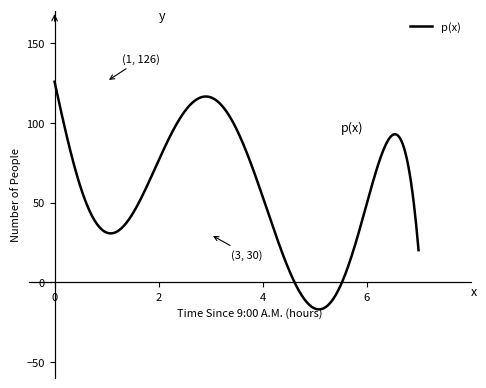

What is the smallest value displayed?

-17.0